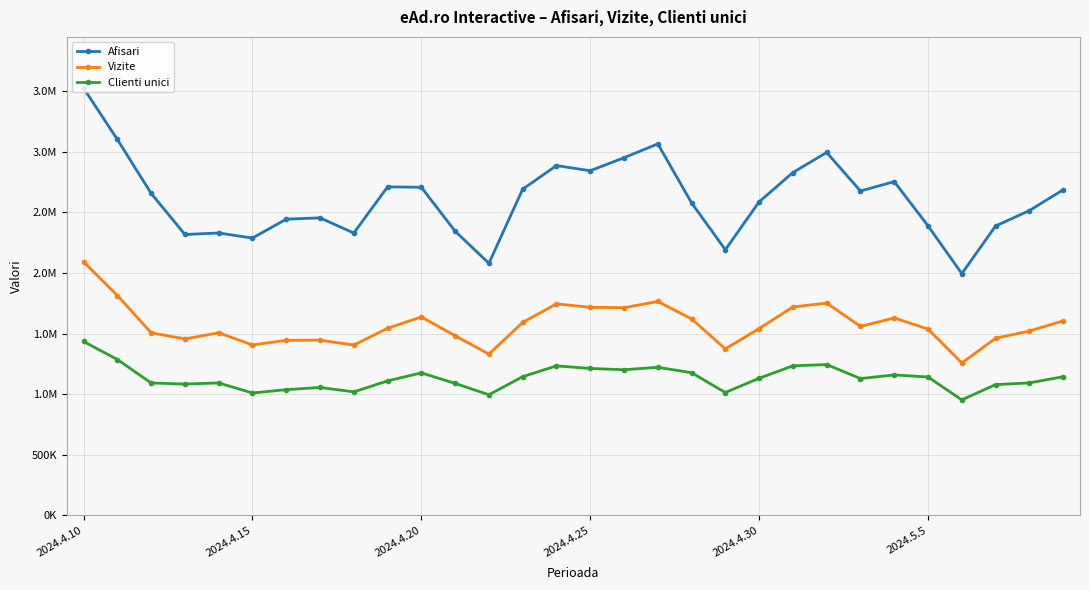

What are all the series names shown in the legend?

Afisari, Vizite, Clienti unici